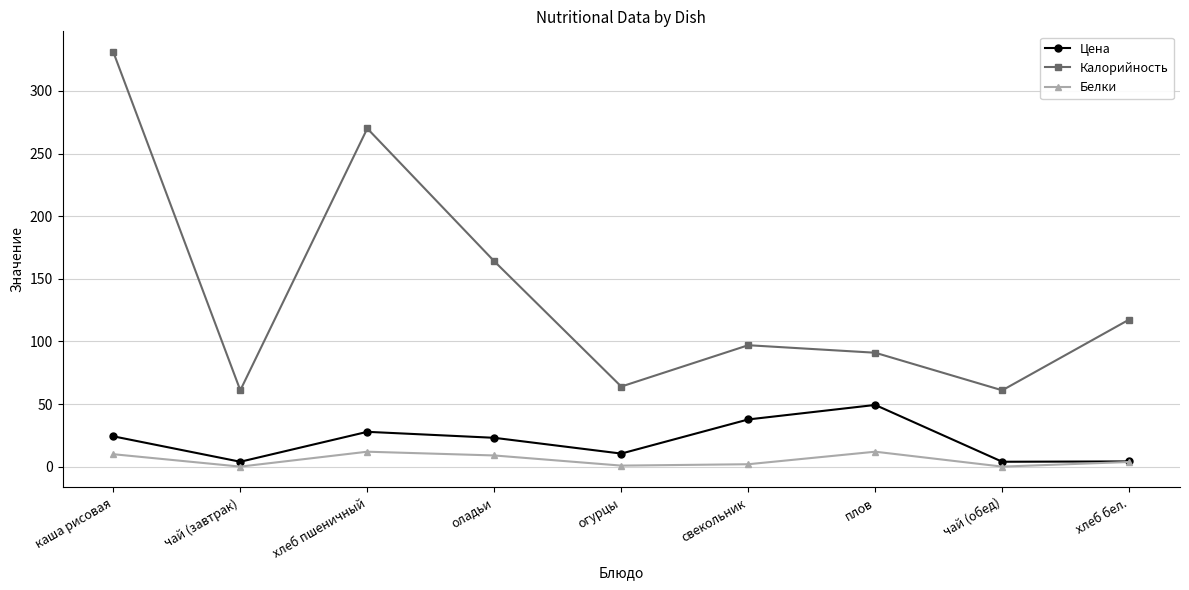

True or false: Калорийность has a value of 46.0 at хлеб бел..

False